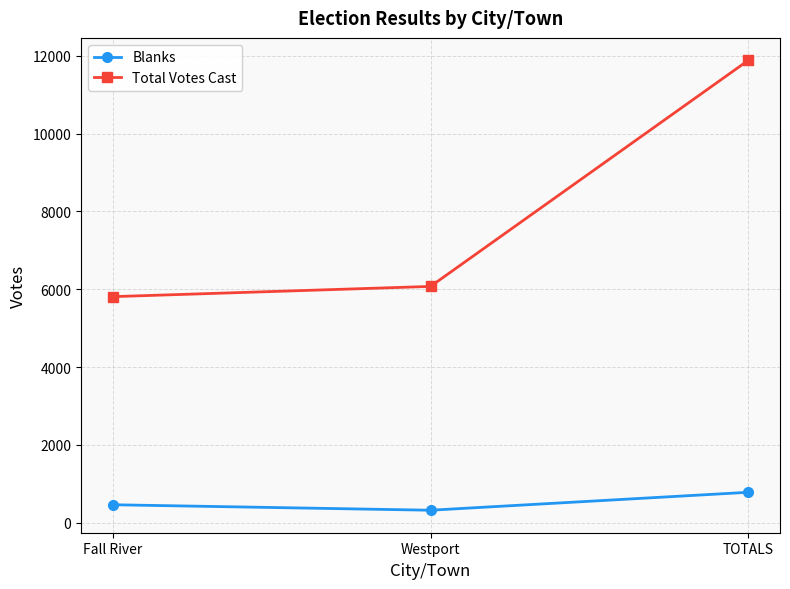

How many lines are shown in the chart?

2